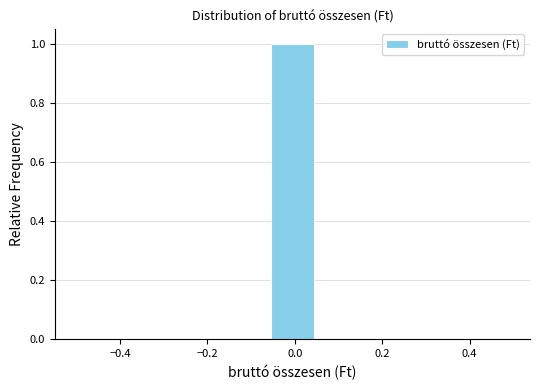

Reading left to right, transcribe this chart: for each bar, give the range it covers on the x-axis and its height. Neither the bar edges nor the heights are printed on the chart, so give them approximately, as read against the axes.

-0.50 to -0.38: 0
-0.38 to -0.28: 0
-0.28 to -0.16: 0
-0.16 to -0.06: 0
-0.06 to 0.06: 1
0.06 to 0.16: 0
0.16 to 0.28: 0
0.28 to 0.38: 0
0.38 to 0.50: 0